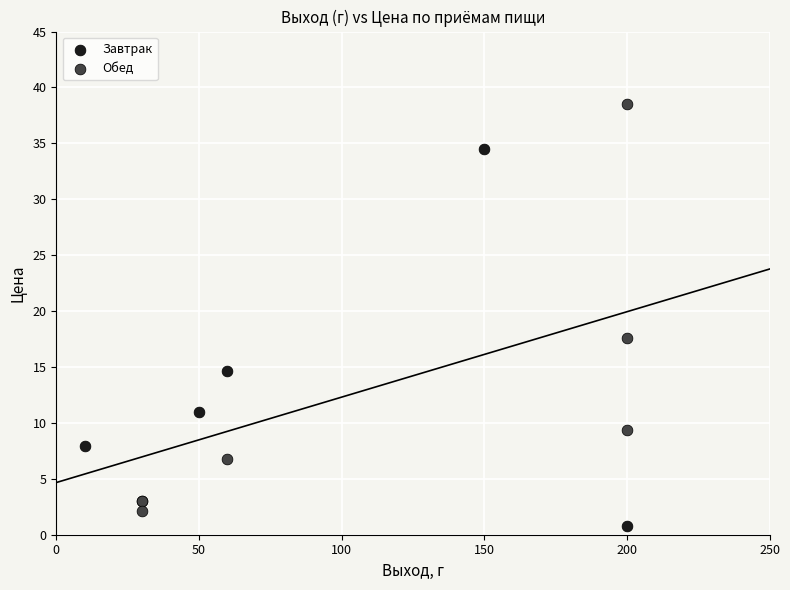

Which series contains the lowest Y value?

Завтрак